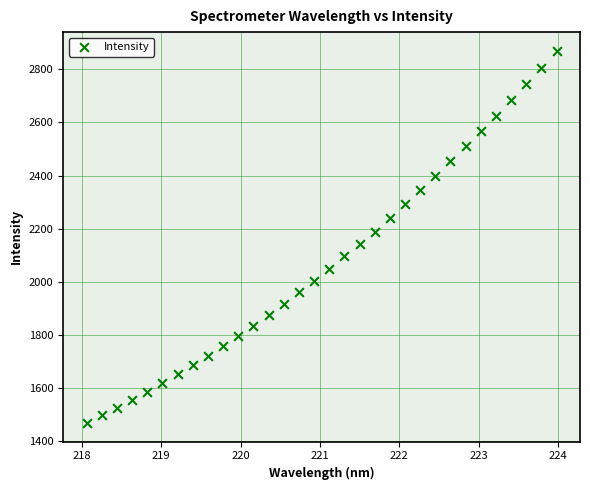

What is the range of X values (max minus min)?

5.9